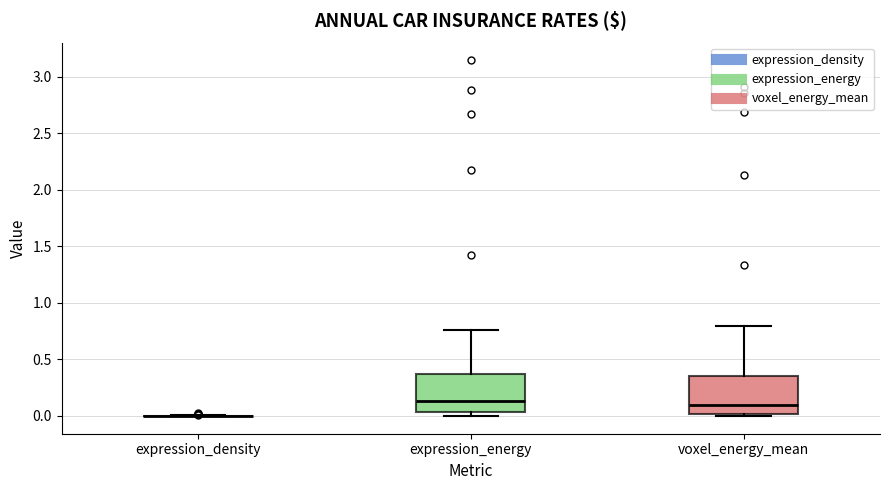

Reading left to right, read every box against the y-axis: the position of its median line, the range the box covers, and the ends of its whiskers. The values are not printed on the chart, so give them approximately, as read against the axis.

expression_density: box collapsed to a line at 0.00, whiskers 0.00 to 0.00
expression_energy: median 0.15, box 0.05 to 0.35, whiskers 0.00 to 0.75
voxel_energy_mean: median 0.10, box 0.00 to 0.35, whiskers 0.00 (just below the box's lower edge) to 0.80